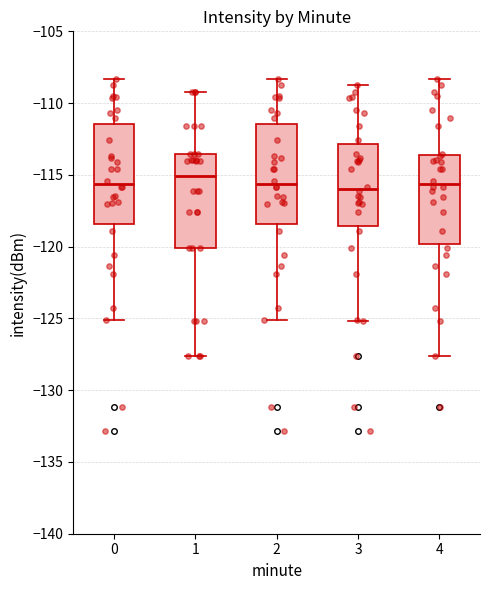

Which box has the highest median line?

1